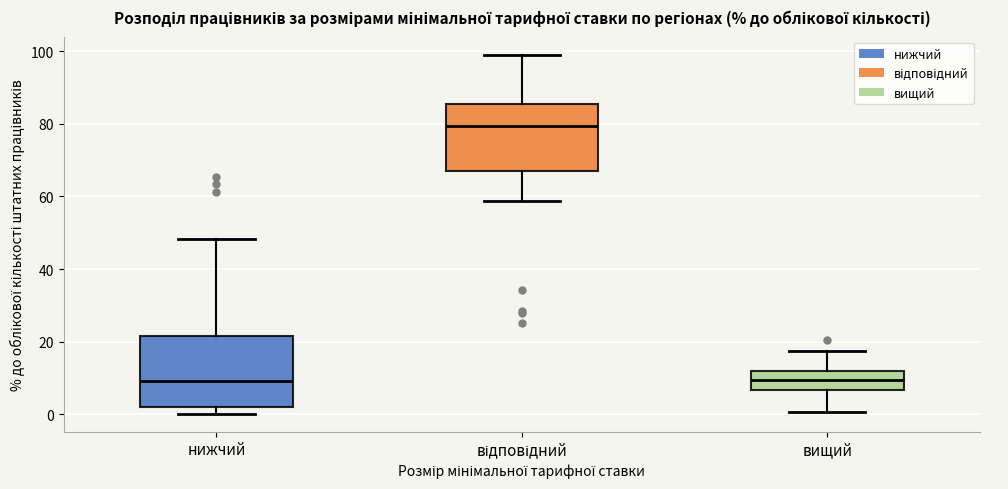

Reading left to right, read every box against the y-axis: the position of its median line, the range the box covers, and the ends of its whiskers. The values are not printed on the chart, so give them approximately, as read against the axis.

нижчий: median 10, box 2 to 22, whiskers 0 to 48
відповідний: median 80, box 66 to 86, whiskers 58 to 100
вищий: median 10, box 6 to 12, whiskers 0 to 18